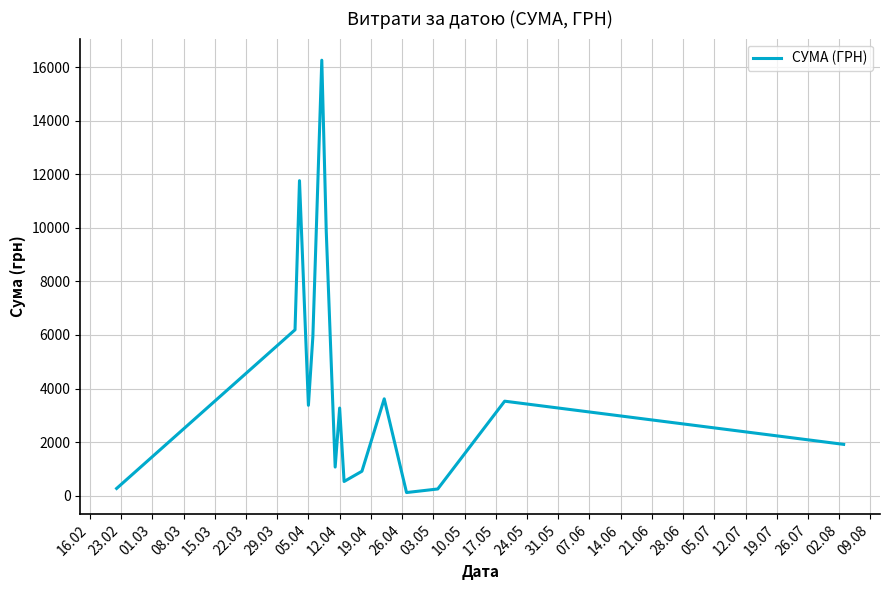

Count the number of values greater than 3374.

8